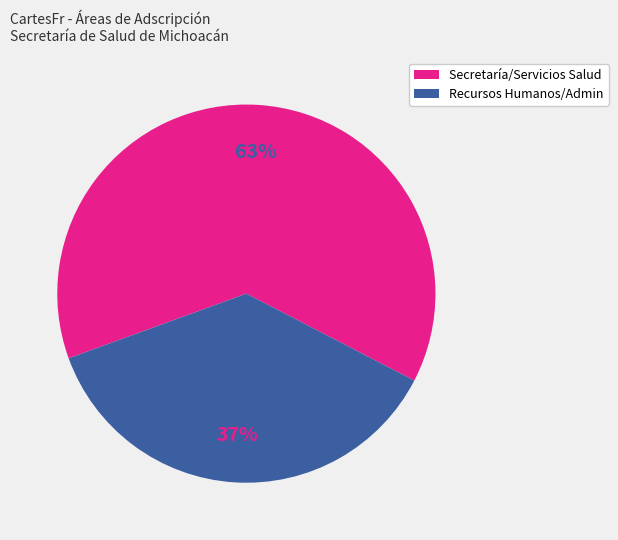

Is there any slice that represents more than half of the pie?

Yes